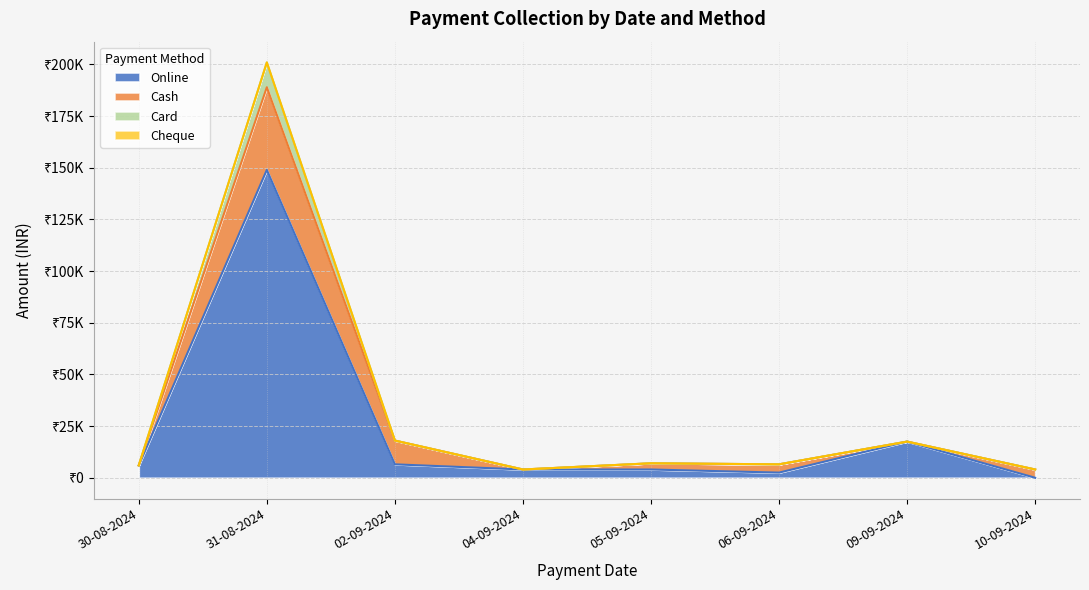

Does the chart display data point markers on the line(s)?

No